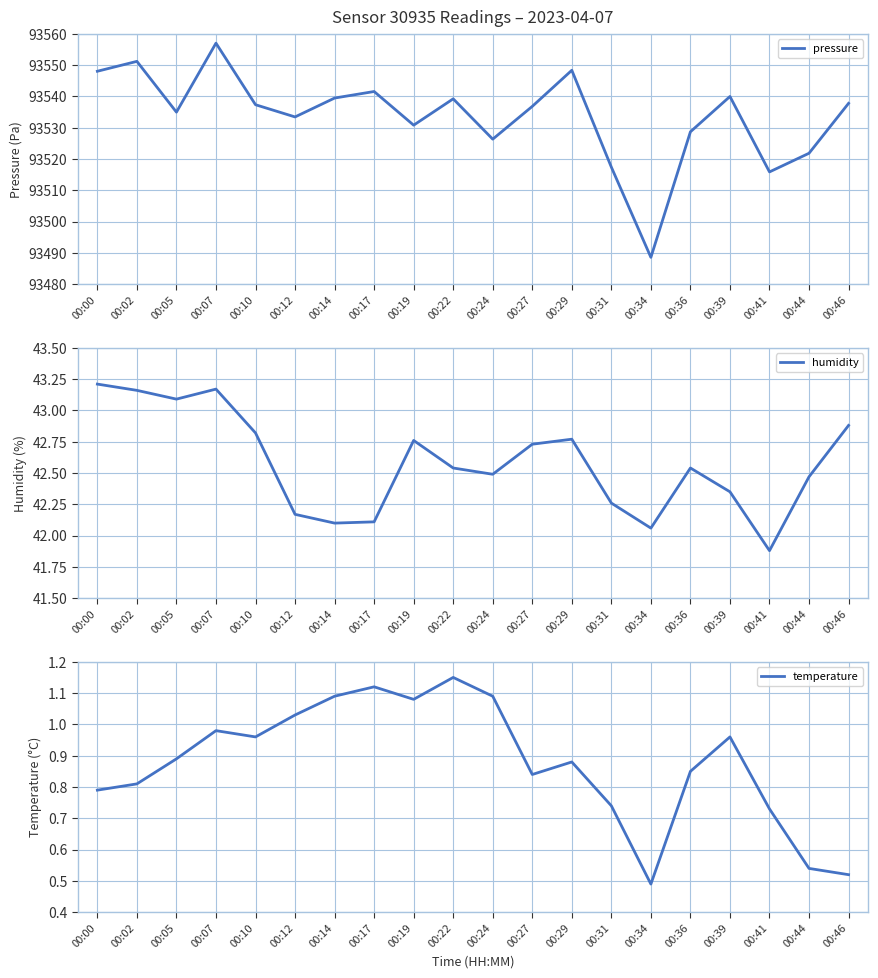

True or false: temperature has a value of 1.9 at 00:14.

False